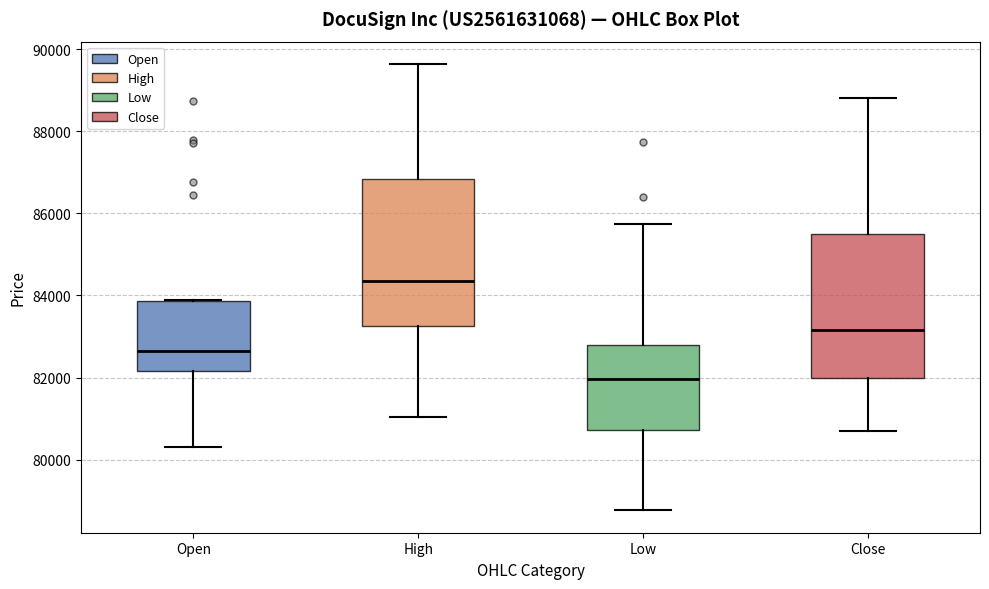

Where does the lower whisker of the box for High end on the y-axis? The values are not printed on the chart, so give them approximately, as read against the axis.

81000